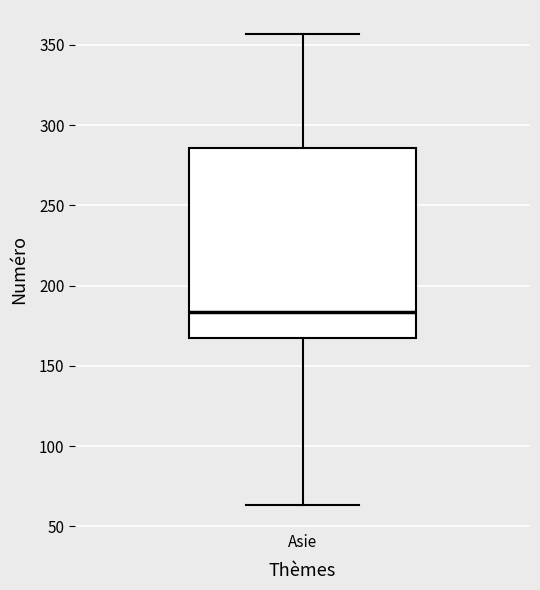

Read this box plot against the y-axis: the position of the median line, the range covered by the box, and the ends of both whiskers. The values are not printed on the chart, so give them approximately, as read against the axis.

median 185, box 165 to 285, whiskers 65 to 355